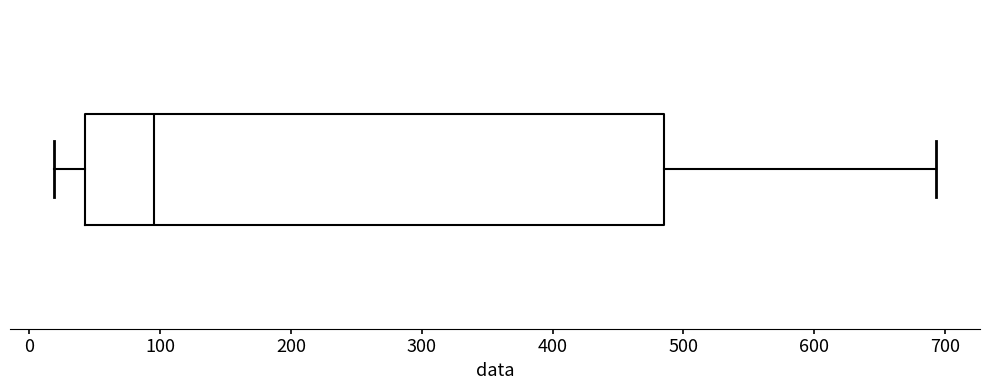

Read this box plot against the x-axis: the position of the median line, the range covered by the box, and the ends of both whiskers. The values are not printed on the chart, so give them approximately, as read against the axis.

median 100, box 40 to 490, whiskers 20 to 690